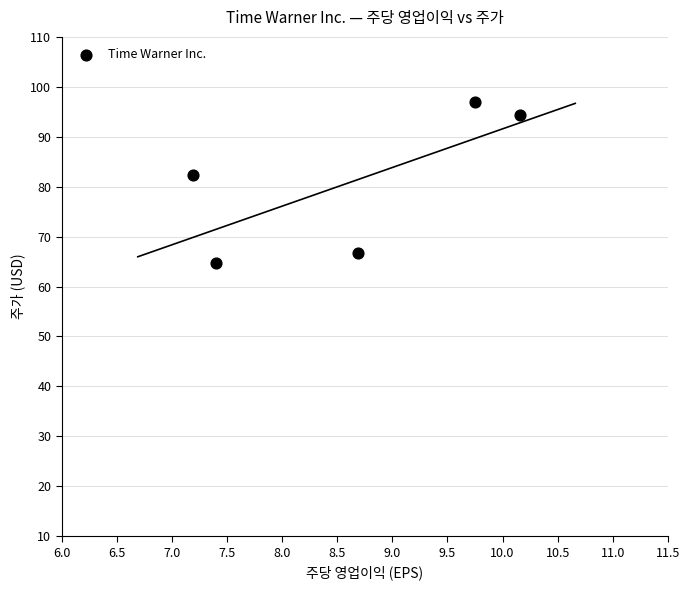

What is the average Y value?

81.0